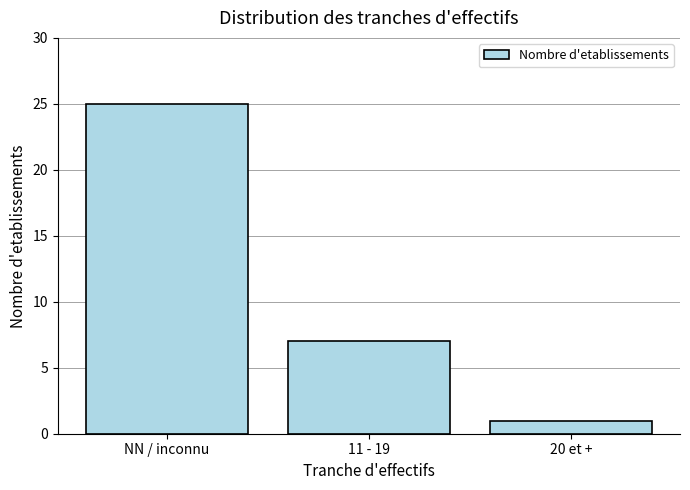

Reading left to right, what are all the values shown in this chart?

NN / inconnu=25	11 - 19=7	20 et +=1